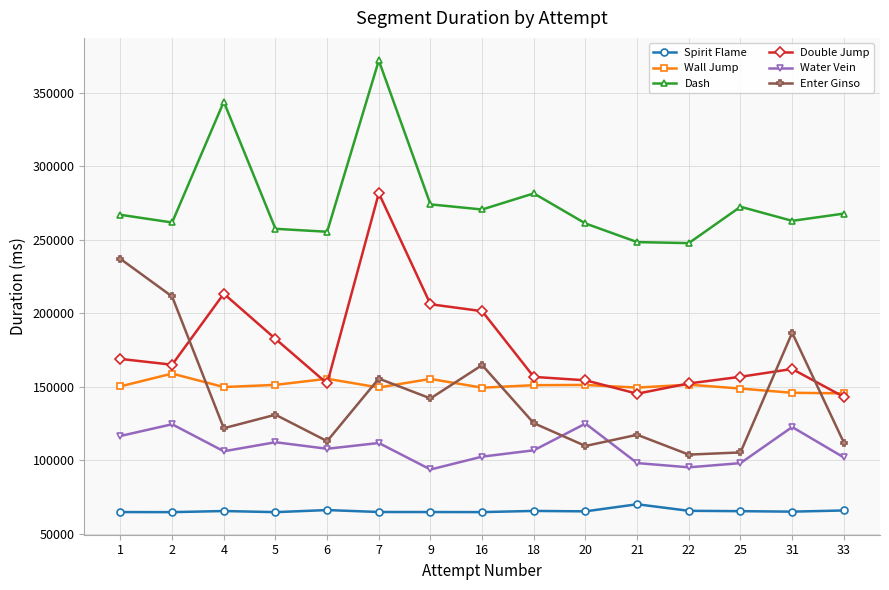

True or false: Water Vein and Wall Jump cross at least once.

False